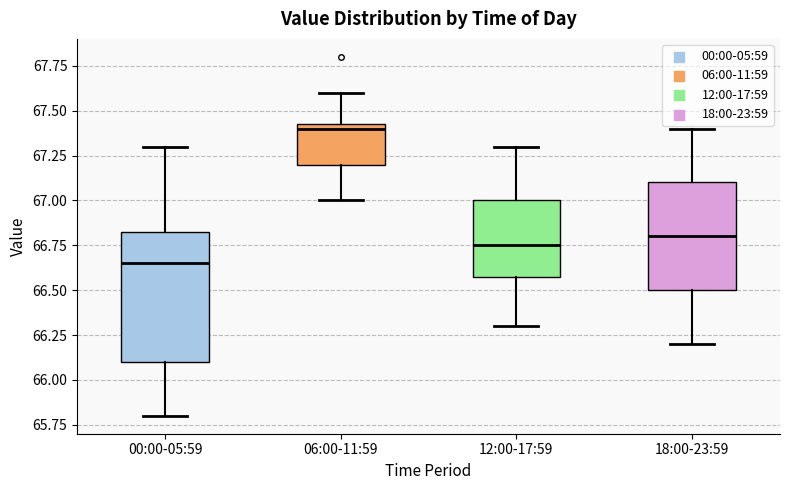

Reading left to right, read every box against the y-axis: the position of its median line, the range the box covers, and the ends of its whiskers. The values are not printed on the chart, so give them approximately, as read against the axis.

00:00-05:59: median 66.65, box 66.10 to 66.85, whiskers 65.80 to 67.30
06:00-11:59: median 67.40, box 67.20 to 67.45, whiskers 67.00 to 67.60
12:00-17:59: median 66.75, box 66.60 to 67.00, whiskers 66.30 to 67.30
18:00-23:59: median 66.80, box 66.50 to 67.10, whiskers 66.20 to 67.40